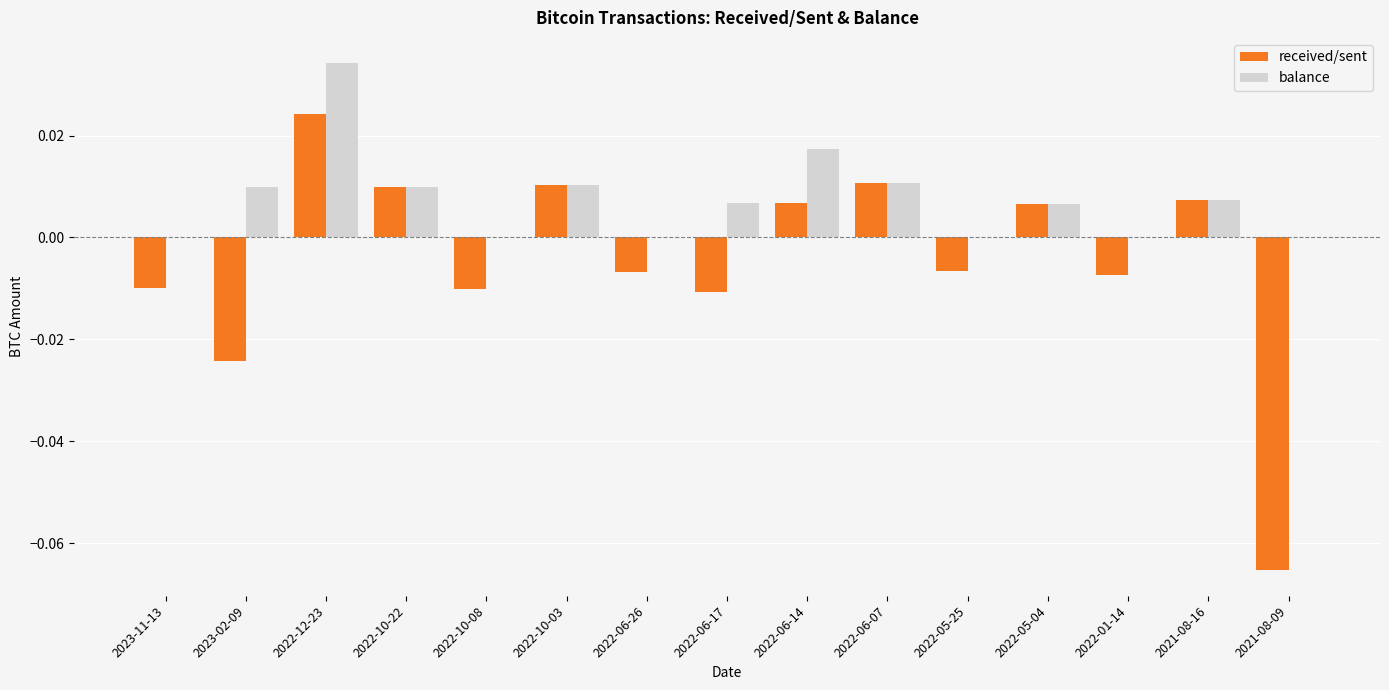

The value of balance at 2022-12-23 is 0.0. True or false?

True